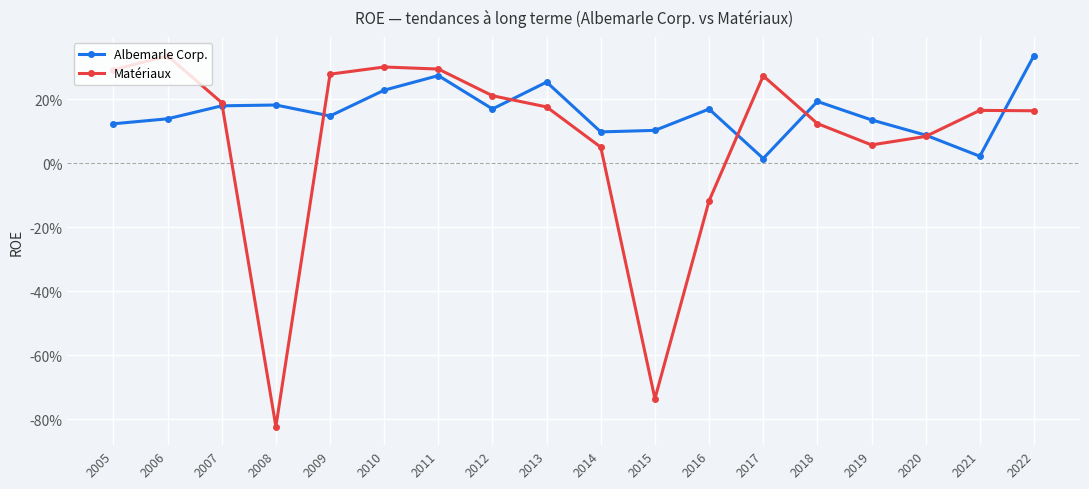

Reading left to right, what are all the values shown in this chart?

Albemarle Corp.: 0.1	0.1	0.2	0.2	0.1	0.2	0.3	0.2	0.3	0.1	0.1	0.2	0.0	0.2	0.1	0.1	0.0	0.3
Matériaux: 0.3	0.3	0.2	-0.8	0.3	0.3	0.3	0.2	0.2	0.1	-0.7	-0.1	0.3	0.1	0.1	0.1	0.2	0.2